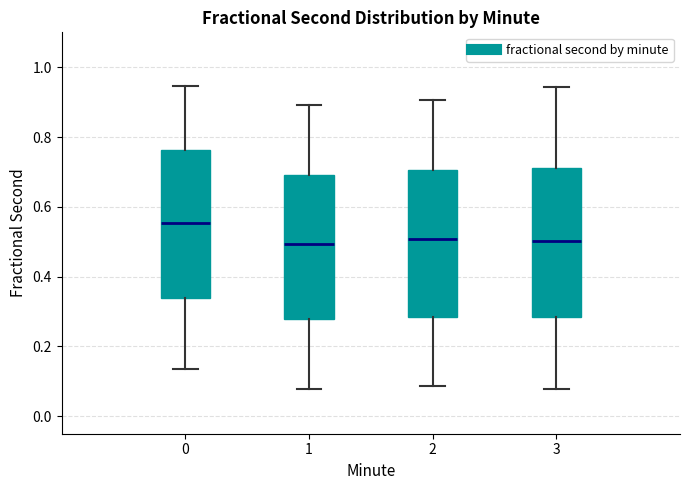

Reading left to right, read every box against the y-axis: the position of its median line, the range the box covers, and the ends of its whiskers. The values are not printed on the chart, so give them approximately, as read against the axis.

0: median 0.56, box 0.34 to 0.76, whiskers 0.14 to 0.94
1: median 0.50, box 0.28 to 0.70, whiskers 0.08 to 0.90
2: median 0.50, box 0.28 to 0.70, whiskers 0.08 to 0.90
3: median 0.50, box 0.28 to 0.72, whiskers 0.08 to 0.94